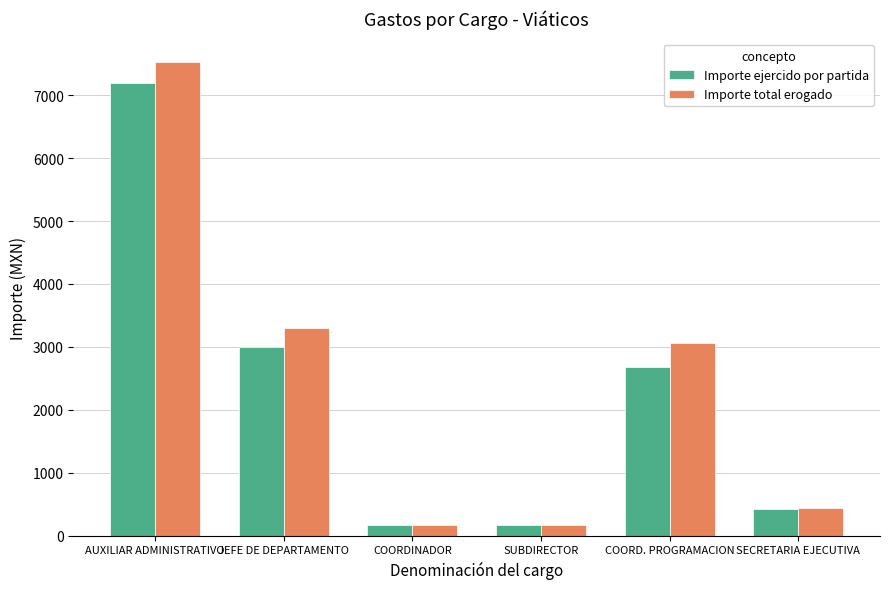

What is the maximum value shown in the chart?

7523.8